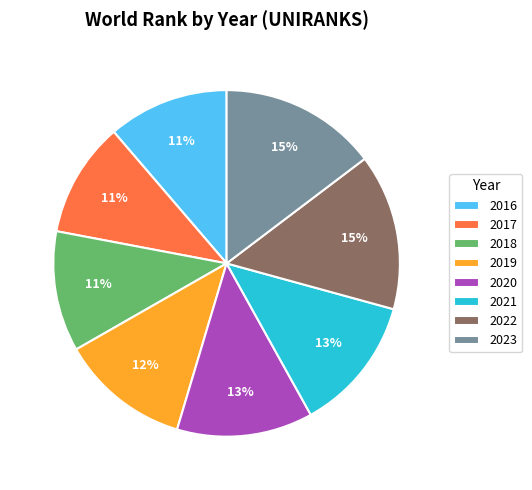

Which has a higher value, 2021 or 2023?

2023